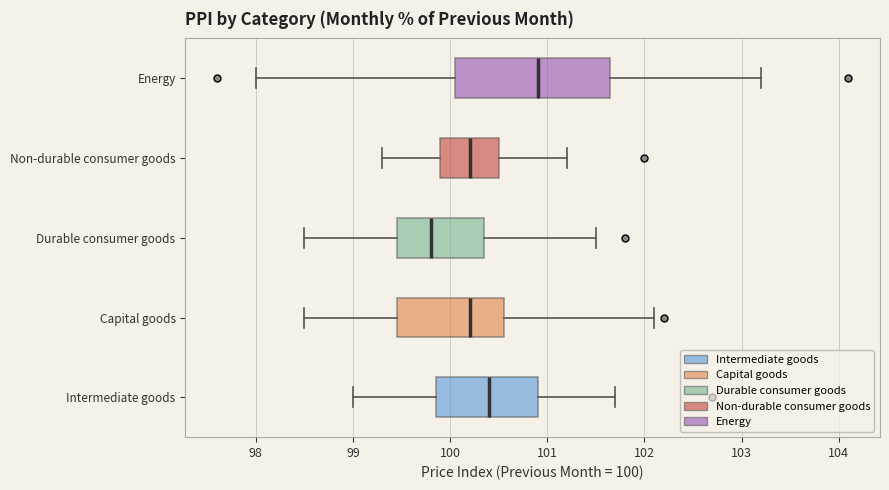

Reading bottom to top, read every box against the x-axis: the position of its median line, the range the box covers, and the ends of its whiskers. The values are not printed on the chart, so give them approximately, as read against the axis.

Intermediate goods: median 100.4, box 99.9 to 100.9, whiskers 99.0 to 101.7
Capital goods: median 100.2, box 99.5 to 100.6, whiskers 98.5 to 102.1
Durable consumer goods: median 99.8, box 99.5 to 100.4, whiskers 98.5 to 101.5
Non-durable consumer goods: median 100.2, box 99.9 to 100.5, whiskers 99.3 to 101.2
Energy: median 100.9, box 100.1 to 101.7, whiskers 98.0 to 103.2